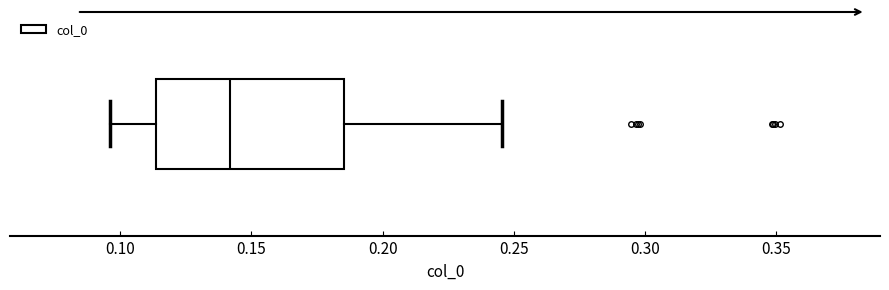

Where does the median line of the box sit on the x-axis? The values are not printed on the chart, so give them approximately, as read against the axis.

0.140